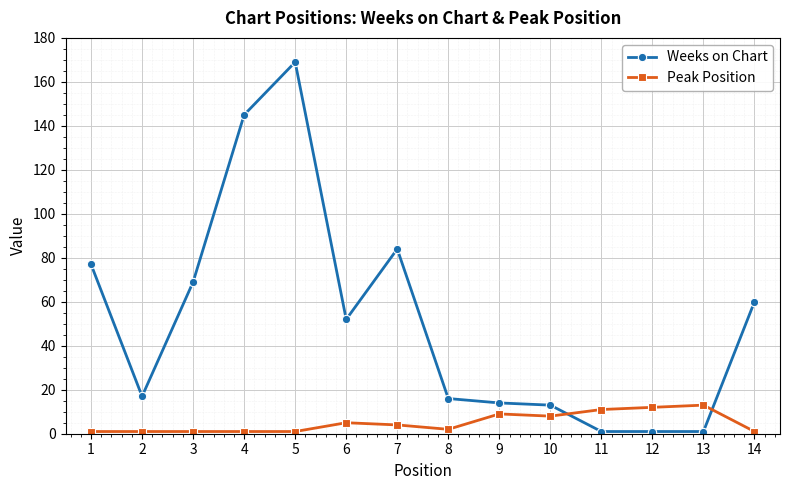

What is the average value of the Weeks on Chart series?

51